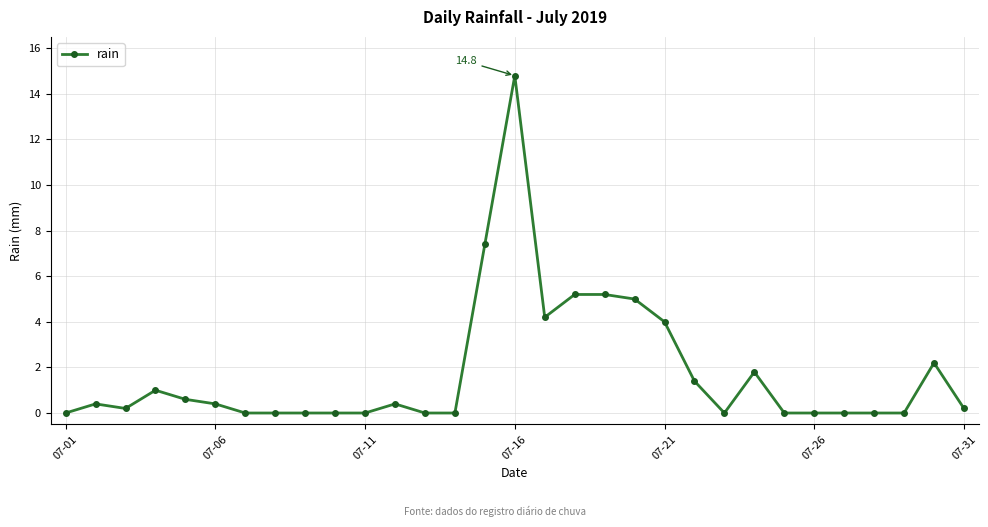

What is the greatest value displayed?

14.8